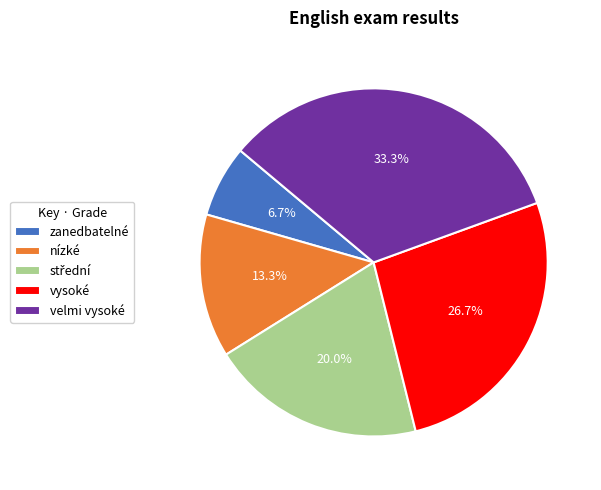

What is the ratio of the value at nízké to the value at vysoké?

0.5